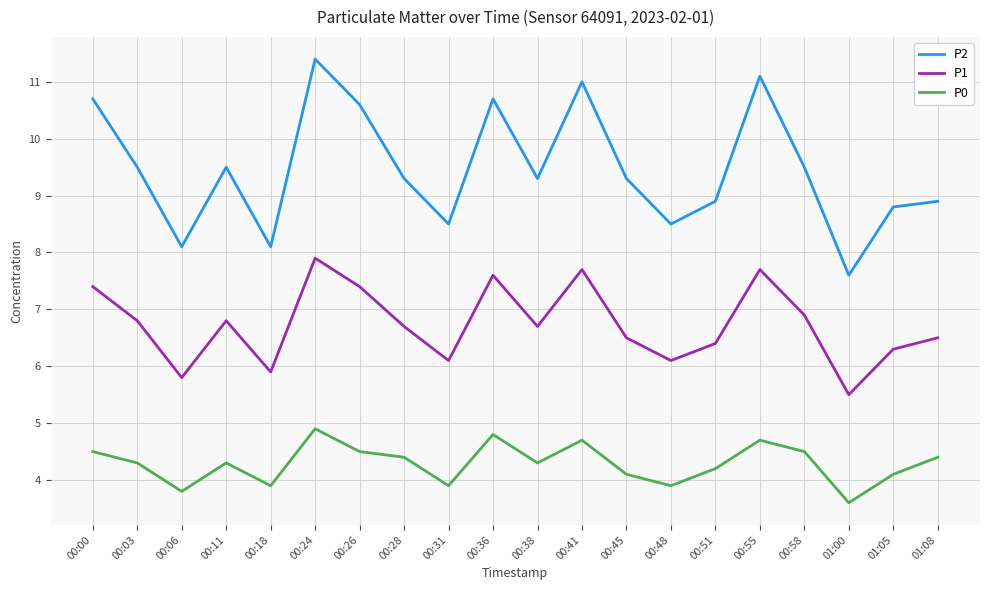

At which category is the sum across all series the highest?

00:24